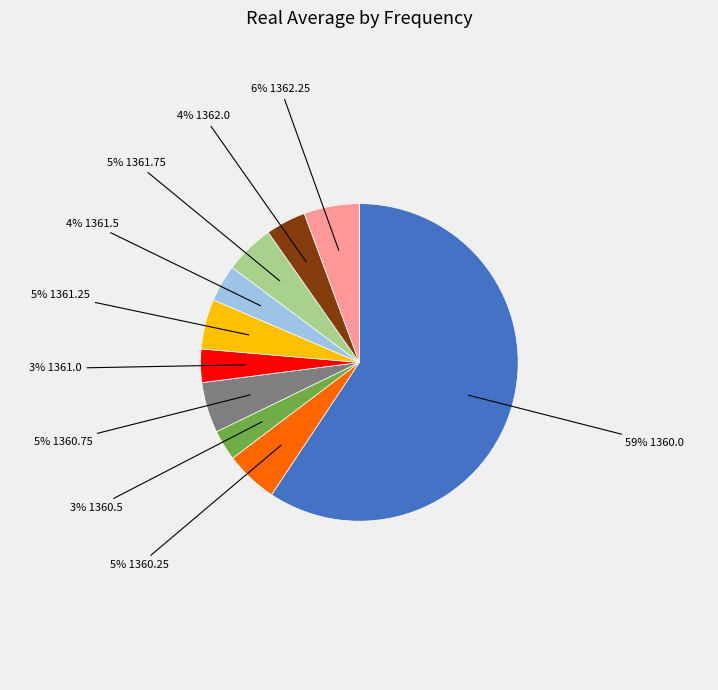

To the nearest percent, what is the average slice percentage?

10%